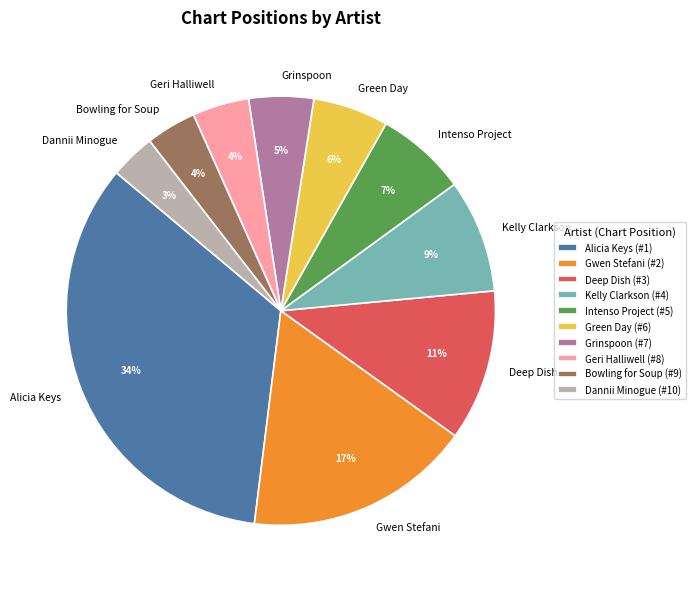

To the nearest percent, what is the combined percentage of Bowling for Soup and Intenso Project?

11%